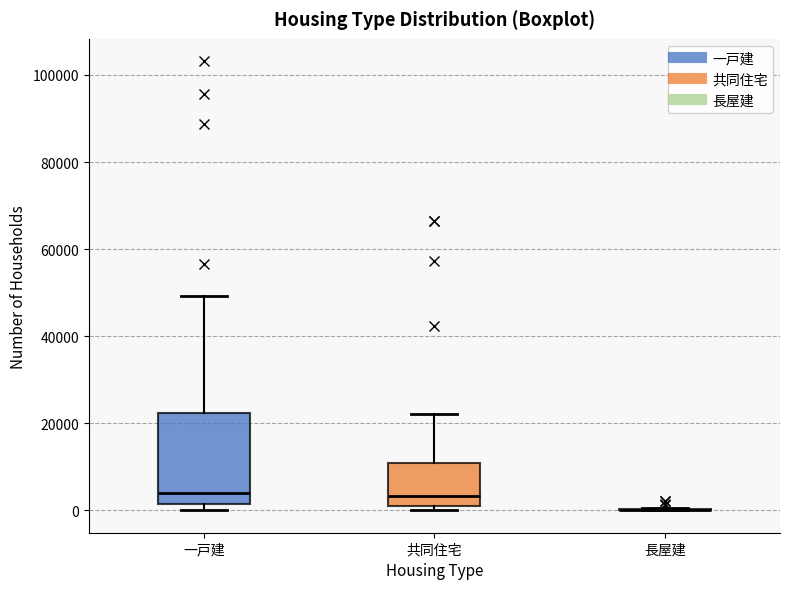

Where does the median line of the box for 一戸建 sit on the y-axis? The values are not printed on the chart, so give them approximately, as read against the axis.

4000